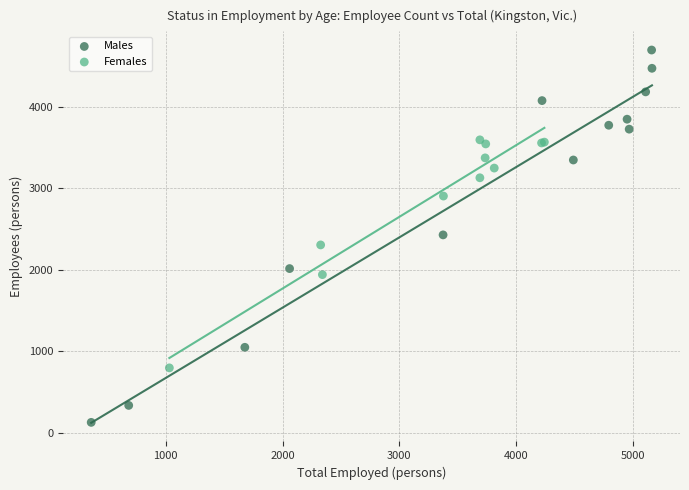

Which series has the widest spread of Y values?

Males